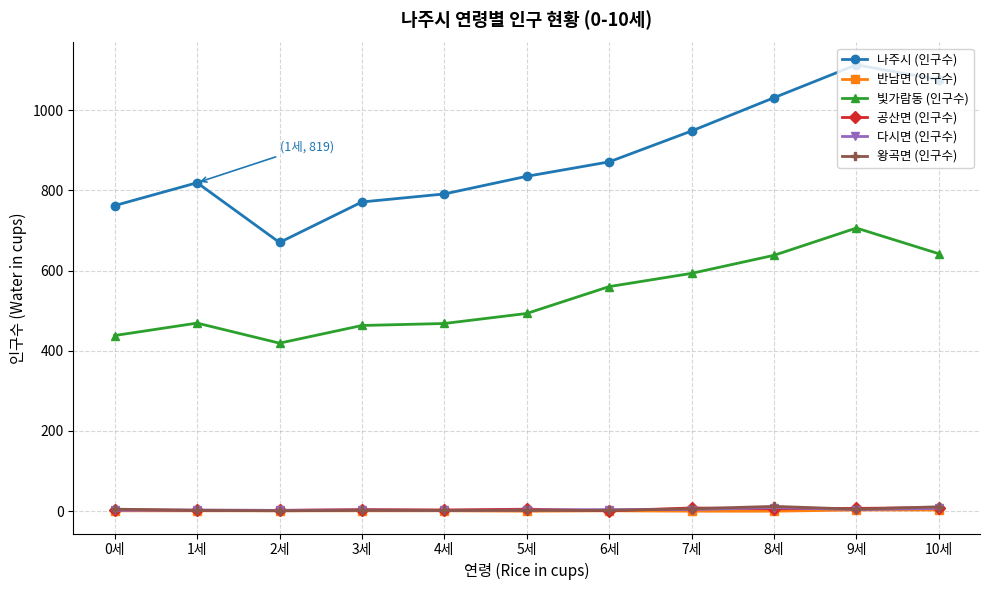

How many lines are shown in the chart?

6